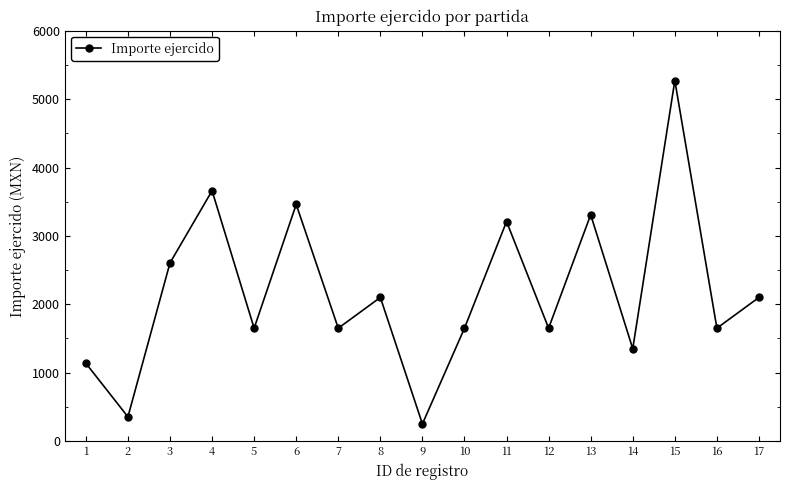

Reading right to left, transcribe all the data shown in this chart.

2100.0	1650.0	5271.0	1350.0	3309.0	1650.0	3210.0	1650.0	250.0	2100.0	1650.0	3460.0	1650.0	3660.0	2604.4	354.0	1137.1